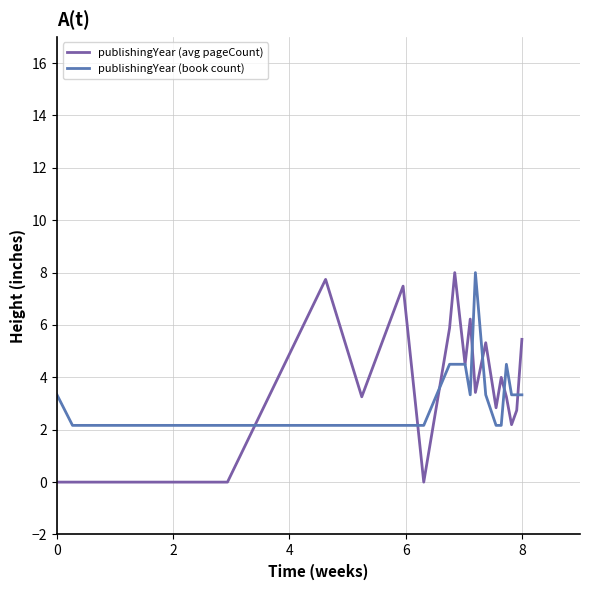

How many distinct data groups are displayed?

2